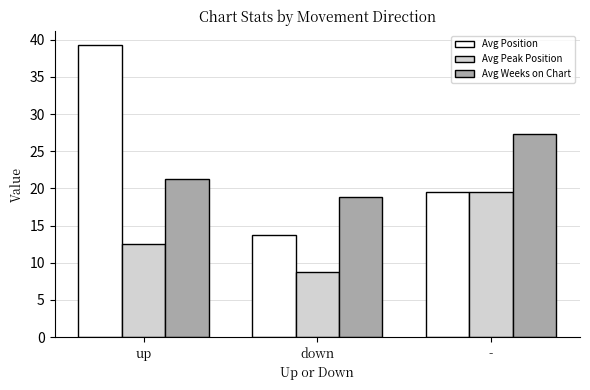

What is the difference between the highest and lowest values at down?

10.1